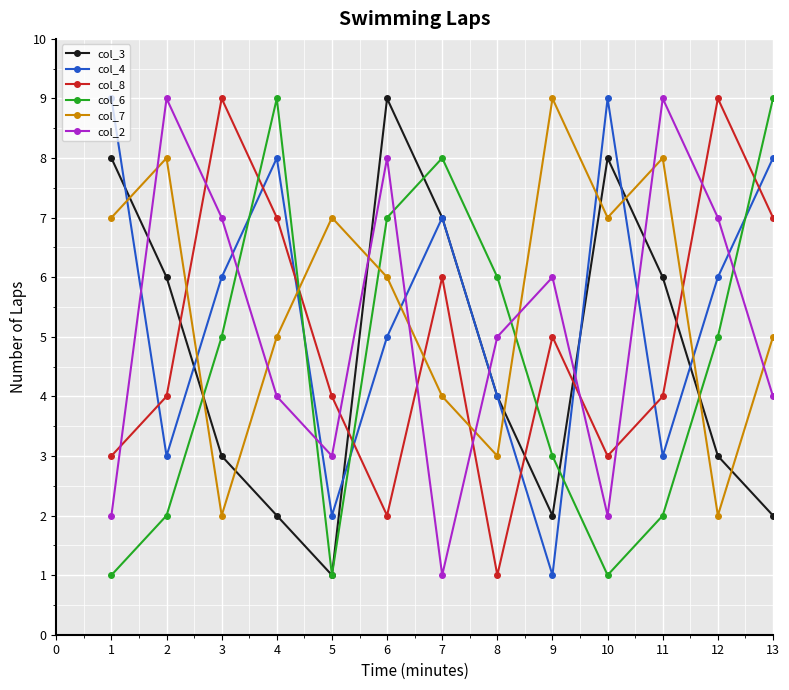

Is it true that col_6 equals 5 at 12?

True